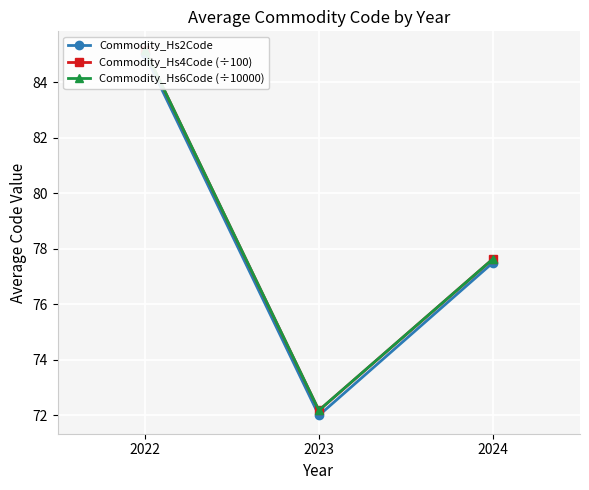

Between 2024 and 2023, which is larger?

2024